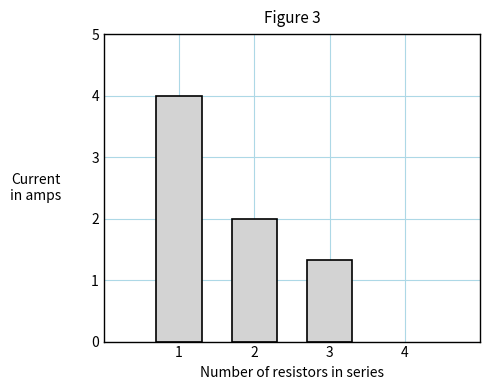

Reading left to right, extract all data points from this chart.

4.0	2.0	1.3